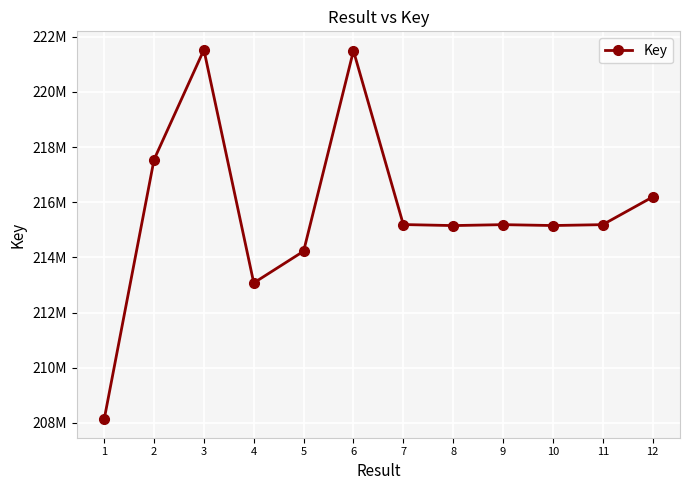

Which label corresponds to the largest value in the chart?

3